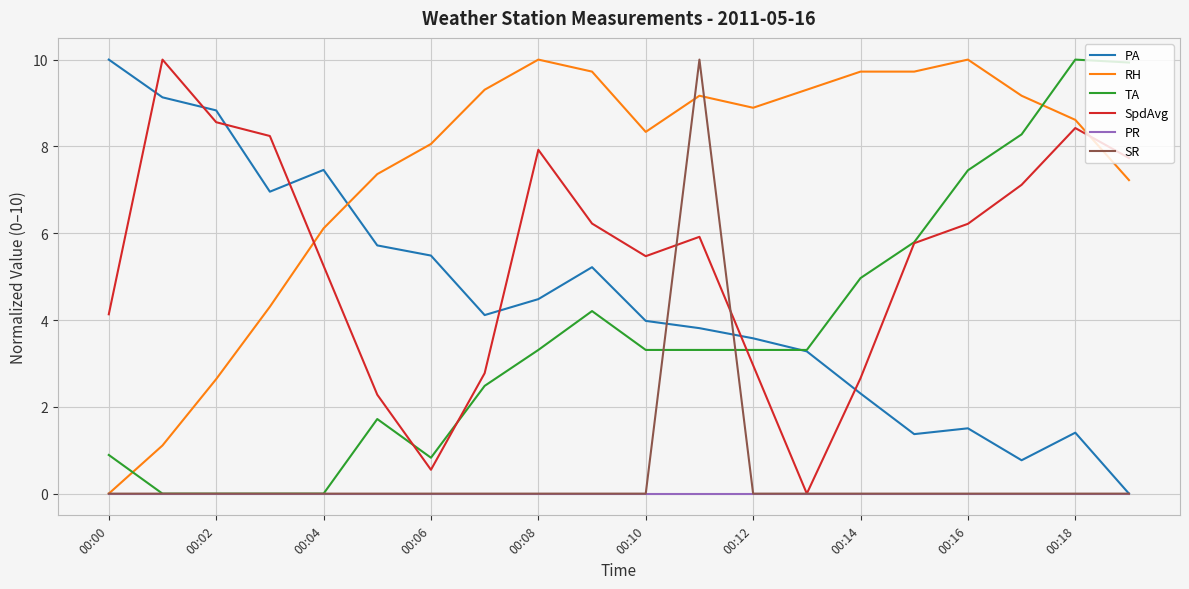

Which series has the largest total across all categories?

RH